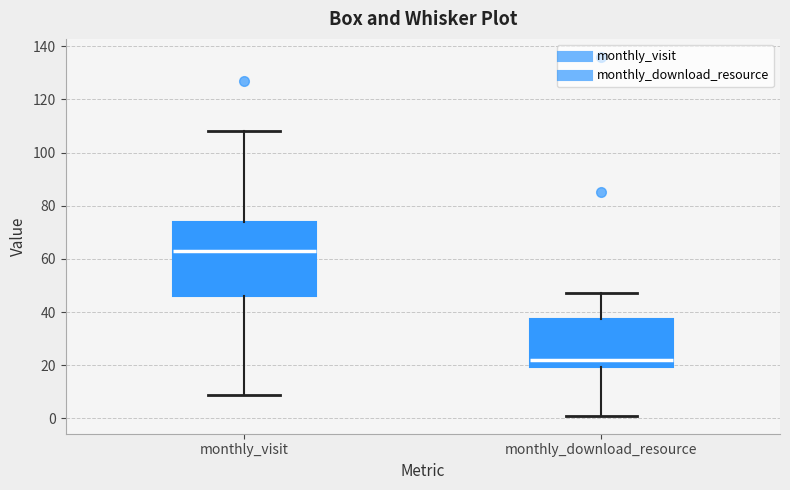

Reading left to right, read every box against the y-axis: the position of its median line, the range the box covers, and the ends of its whiskers. The values are not printed on the chart, so give them approximately, as read against the axis.

monthly_visit: median 64, box 46 to 74, whiskers 10 to 108
monthly_download_resource: median 22, box 20 to 38, whiskers 2 to 48